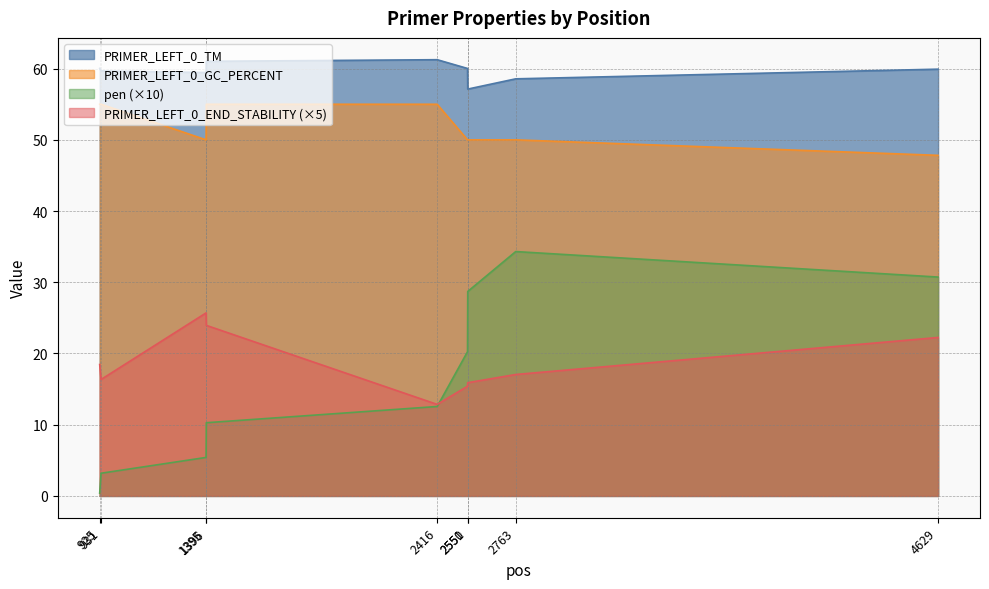

Which label corresponds to the smallest value in the chart?

925